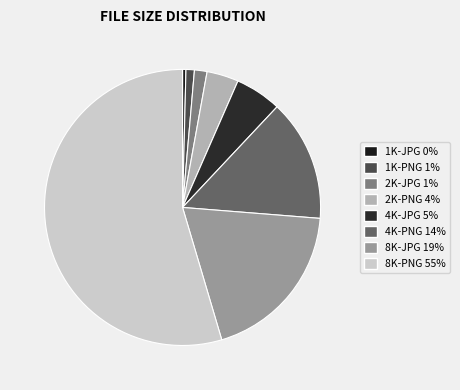

Combined, what portion of the pie is 2K-PNG and 8K-PNG?

58.3%